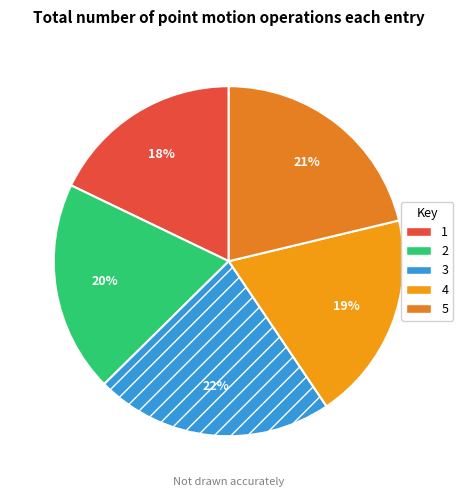

Does any single category account for the majority?

No